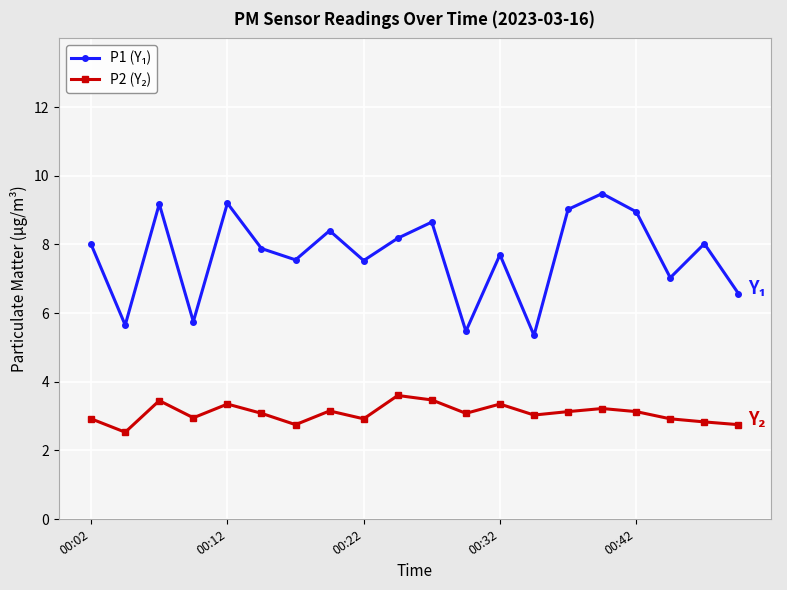

What is the maximum value shown in the chart?

9.5